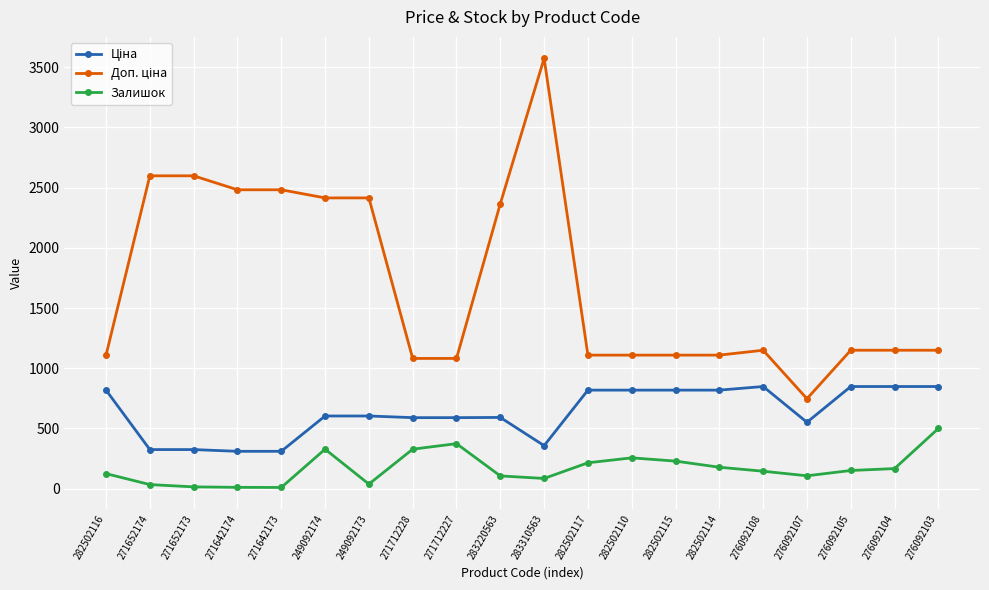

True or false: Залишок has more than 0 points higher than both neighbors.

True